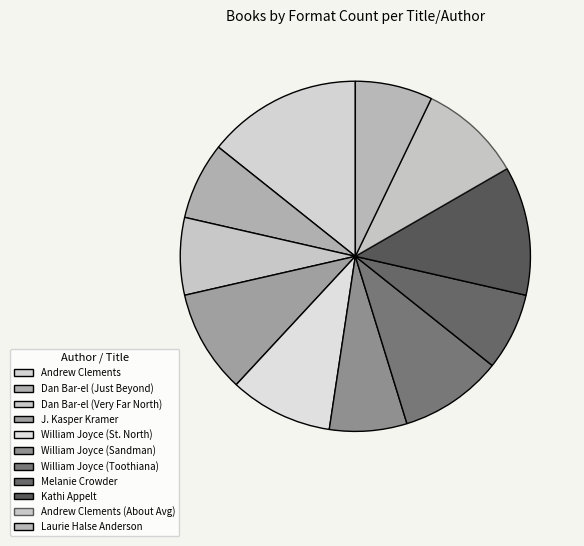

Which category has the biggest portion of the pie?

Andrew Clements